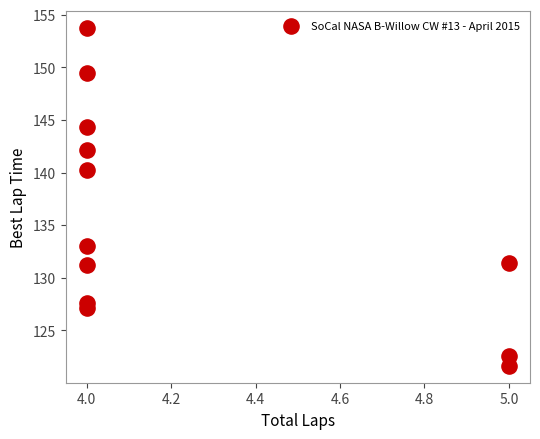

What Y value in the scatter plot is closest to 137?

140.2